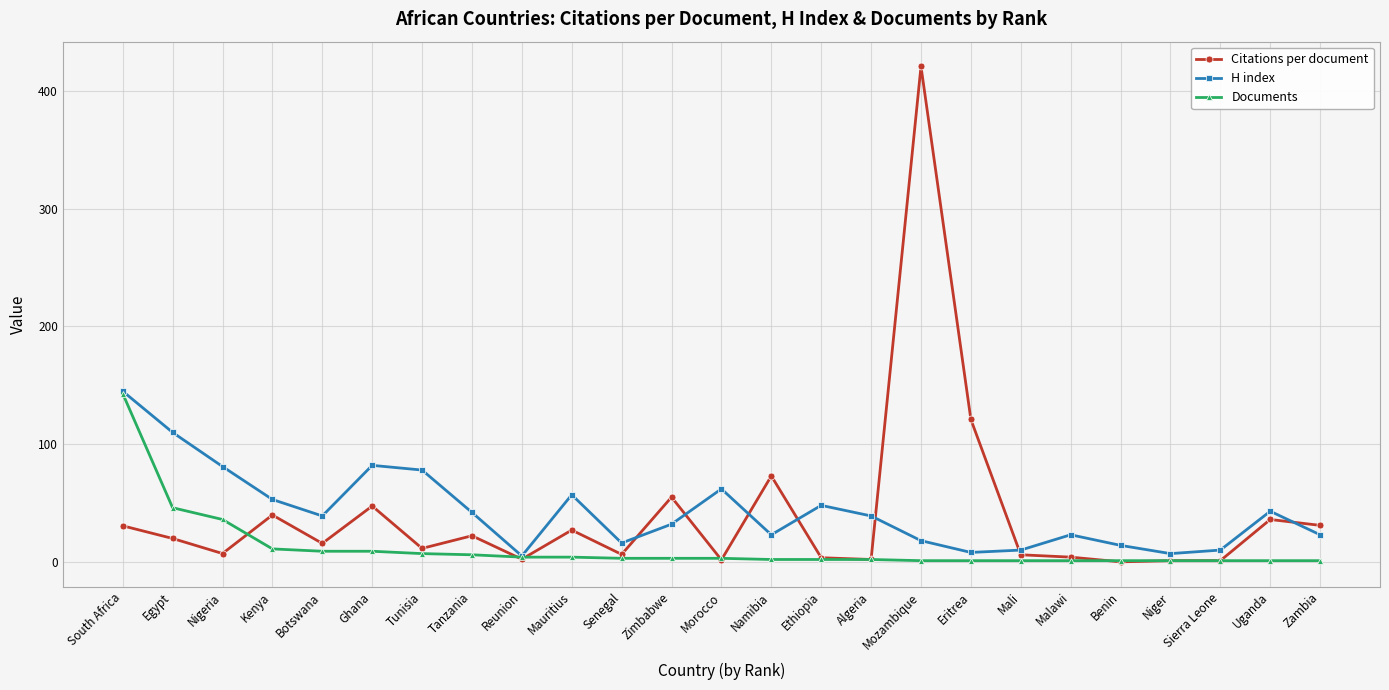

What is the value of the Citations per document point at the 10th from the left?

27.0